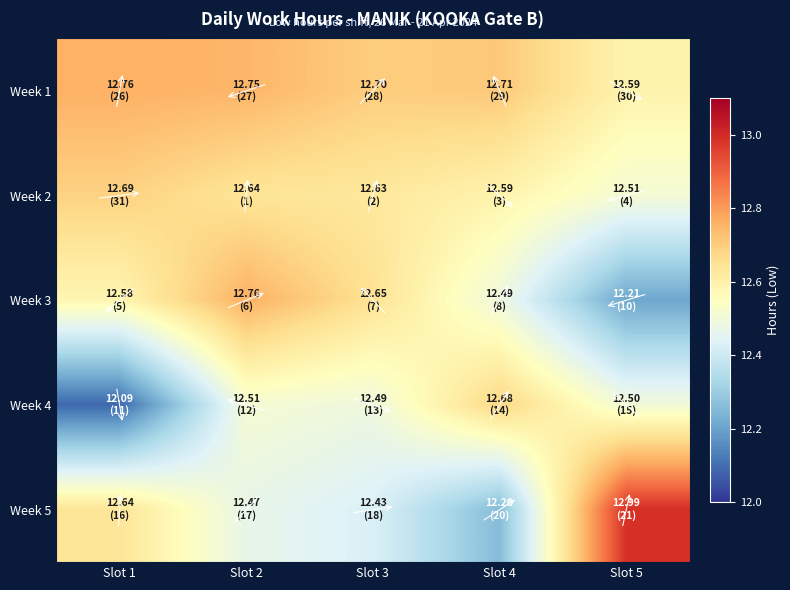

Rank the series by their maximum value, from highest to lowest.

Week 5, Week 1, Week 3, Week 2, Week 4